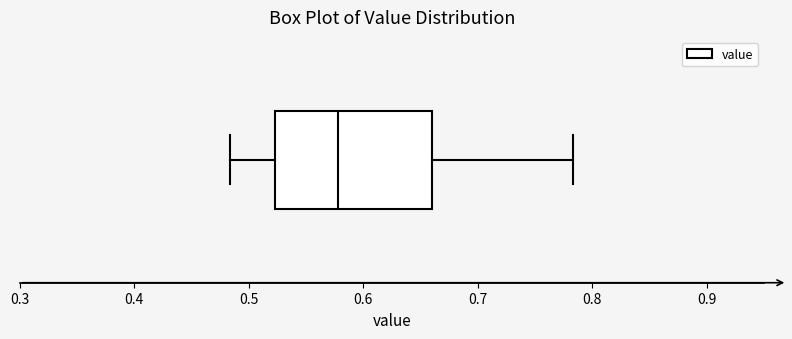

Transcribe this box plot: give where the median line is, the range the box spans, and where the two whiskers end, as read against the x-axis. The values are not printed on the chart, so give them approximately, as read against the axis.

median 0.58, box 0.52 to 0.66, whiskers 0.48 to 0.78